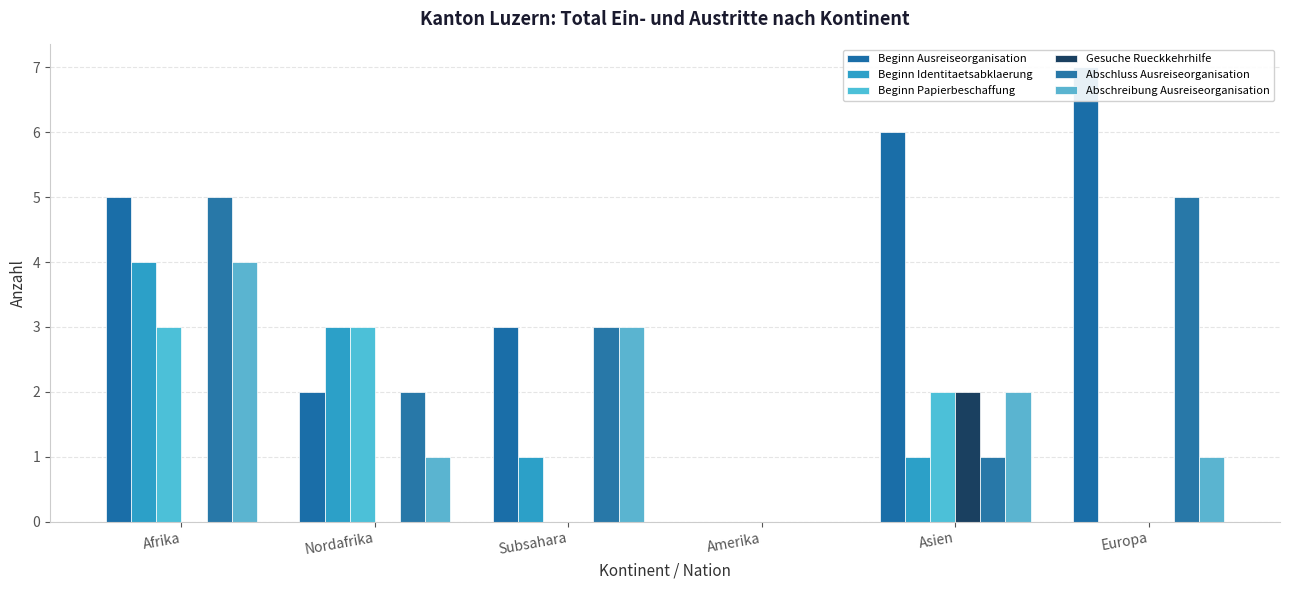

True or false: Beginn Papierbeschaffung has a value of -2 at Amerika.

False